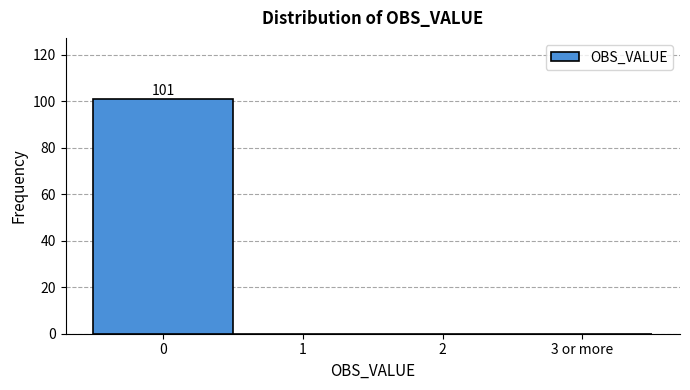

Reading right to left, transcribe all the data shown in this chart.

3 or more=0	2=0	1=0	0=101